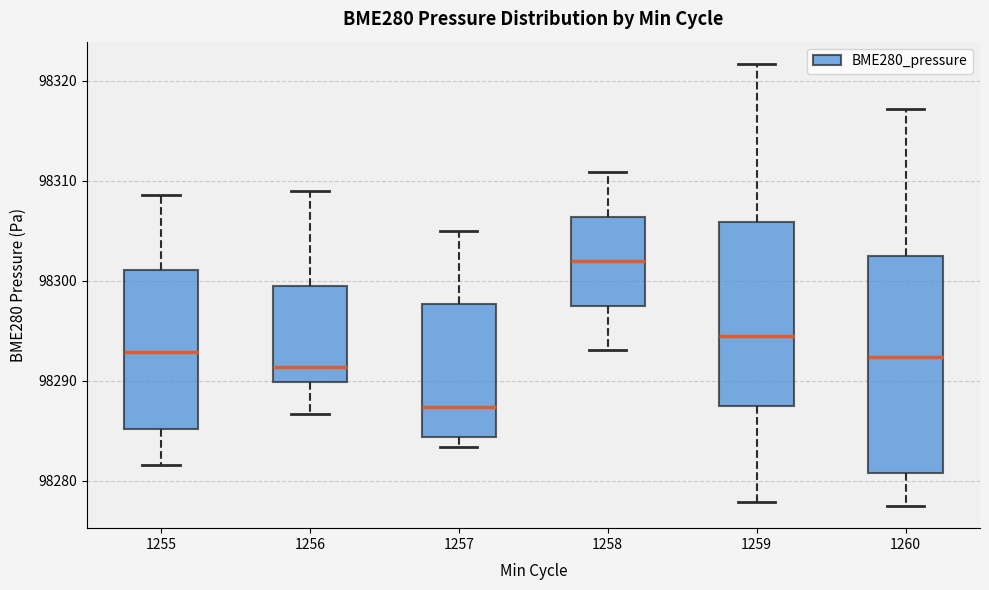

Where does the upper whisker of the box at x = 1259 end on the y-axis? The values are not printed on the chart, so give them approximately, as read against the axis.

98322